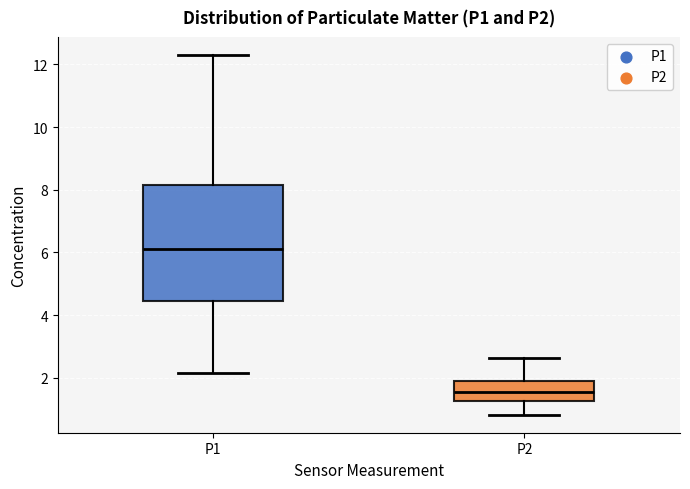

Comparing the boxes themselves (not the whiskers), which one is the tallest?

P1